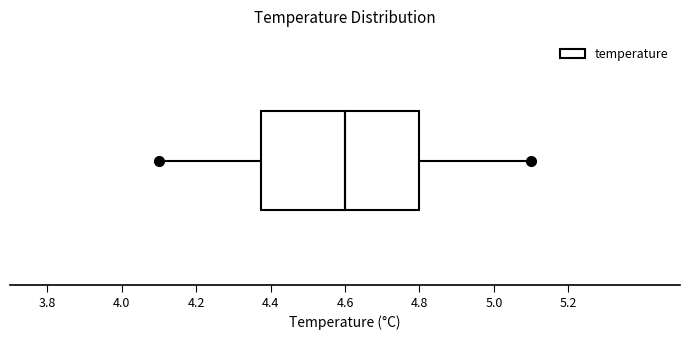

Read this box plot against the x-axis: the position of the median line, the range covered by the box, and the ends of both whiskers. The values are not printed on the chart, so give them approximately, as read against the axis.

median 4.60, box 4.38 to 4.80, whiskers 4.10 to 5.10